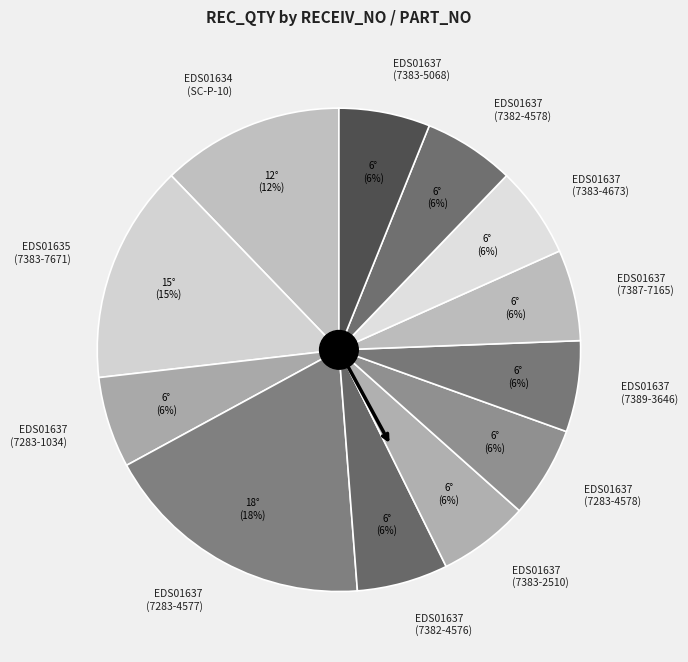

Which category has the biggest portion of the pie?

EDS01637 (7283-4577)